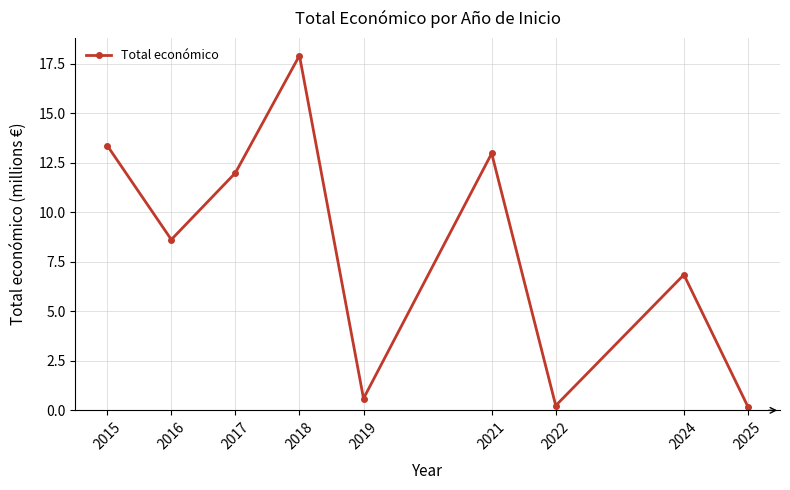

Reading left to right, what are all the values shown in this chart?

13.4	8.6	12.0	17.9	0.6	13.0	0.2	6.9	0.2